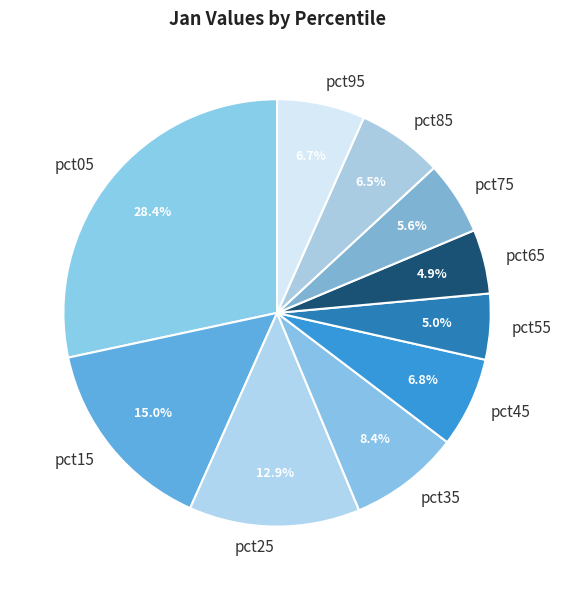

How many slices are in this pie chart?

10